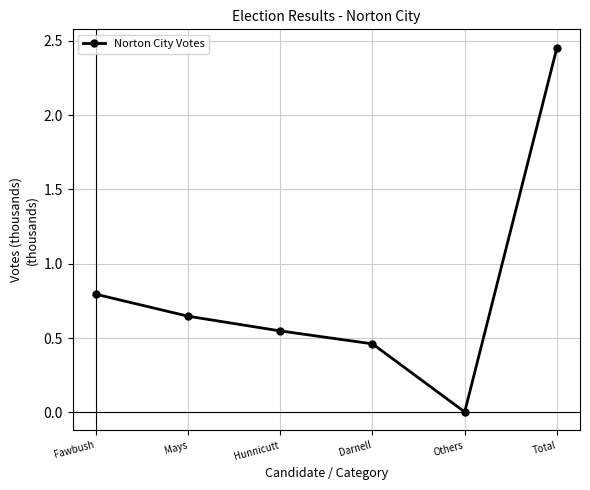

True or false: the data shows 0.2 at Hunnicutt.

False